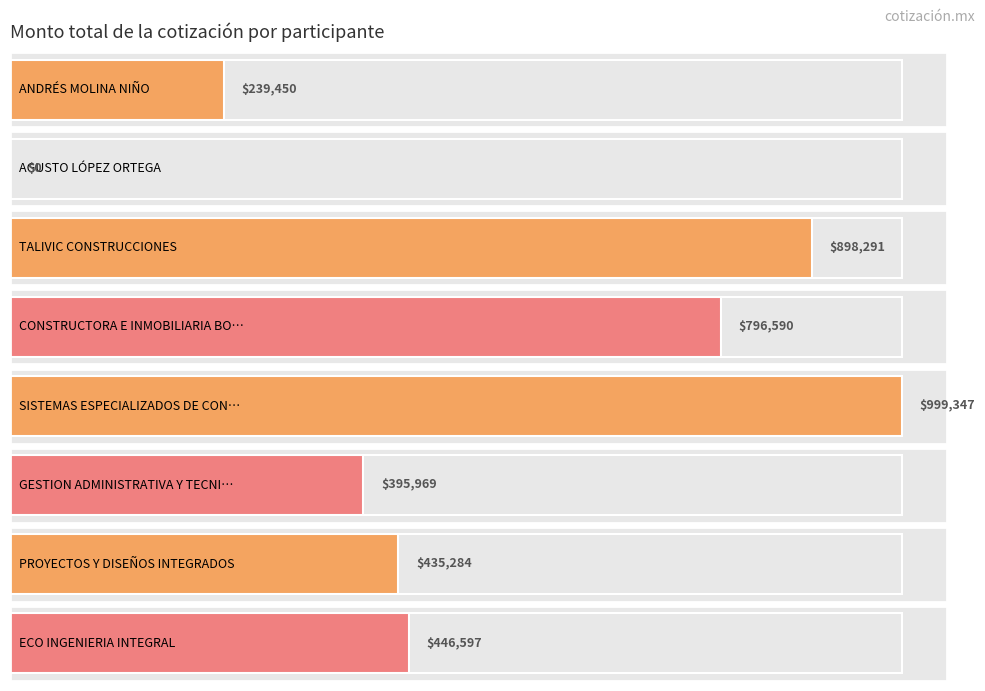

What is the label of the 8th bar from the left?

ECO INGENIERIA INTEGRAL